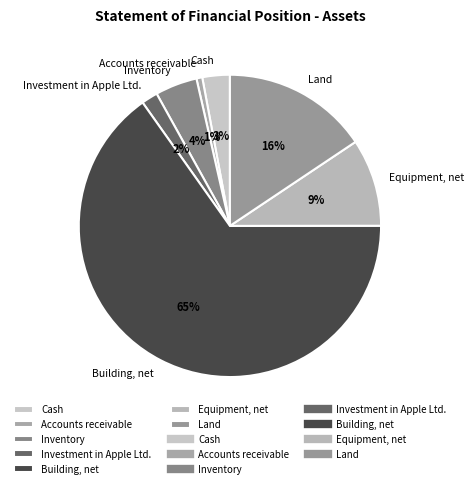

Which category has the biggest portion of the pie?

Building, net